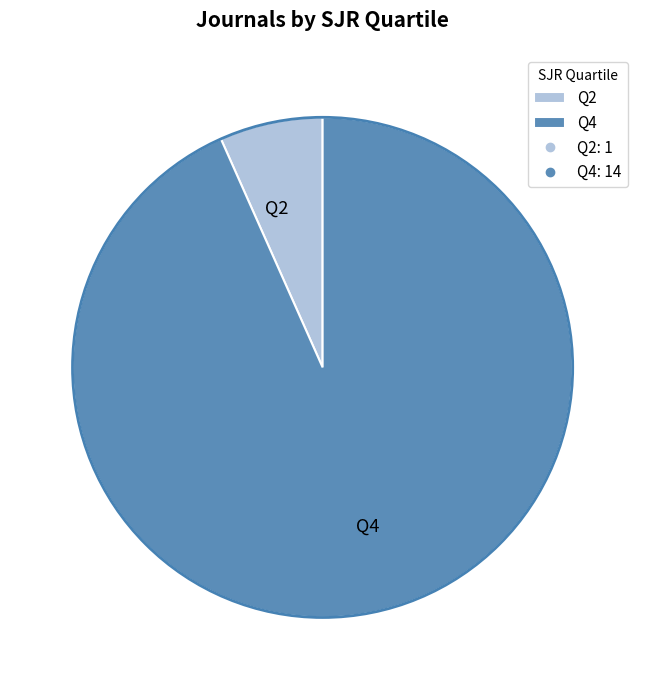

Which category accounts for the majority?

Q4